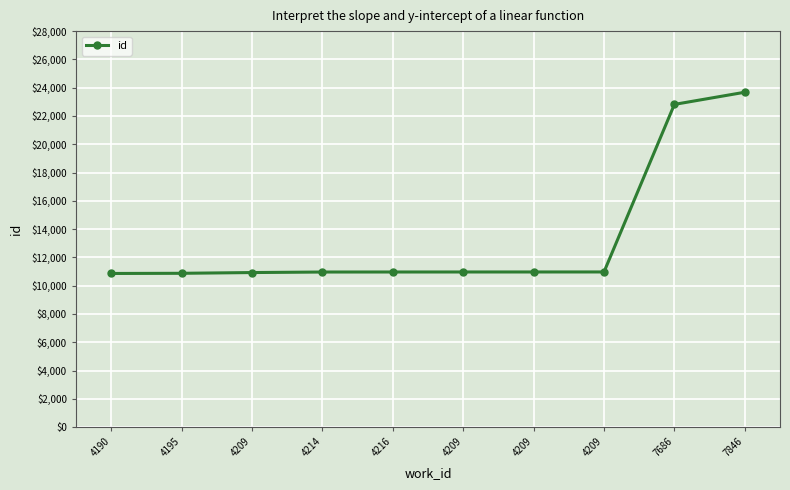

What is the label of the 1st point from the right?

7846